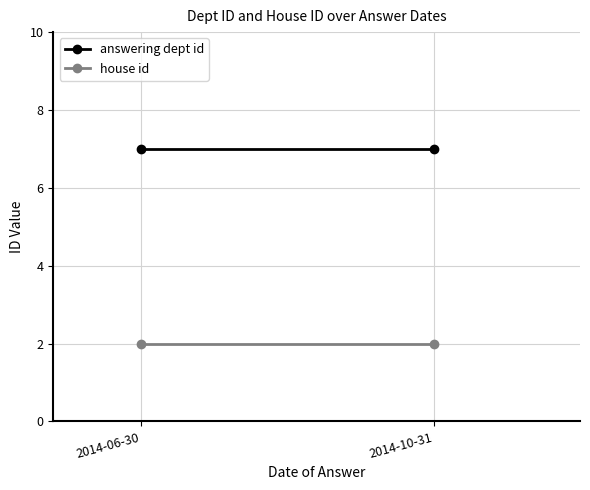

Rank the categories by answering dept id value from lowest to highest.

2014-06-30, 2014-10-31